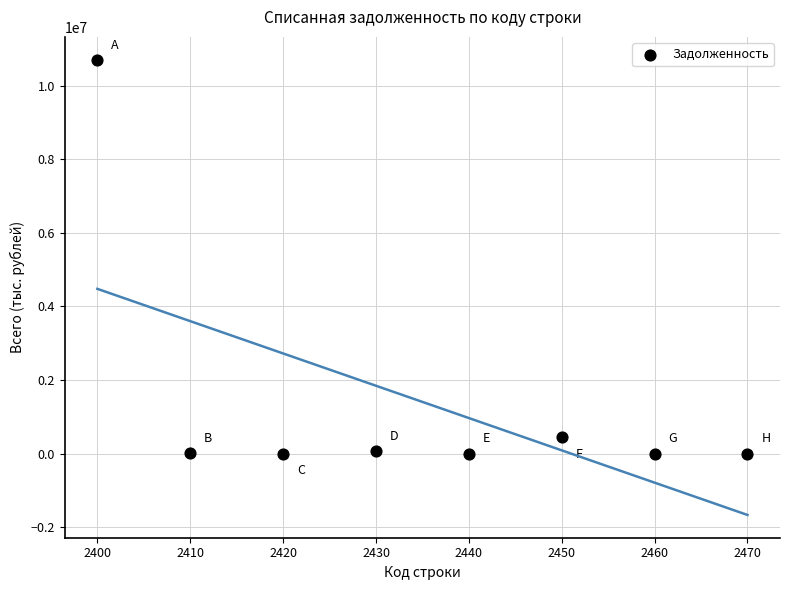

What is the average X value?

2435